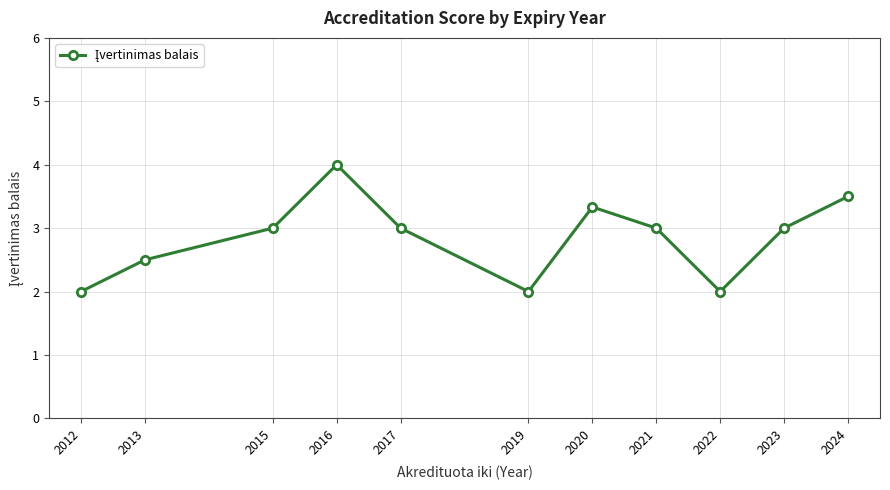

How many interior local valleys (lower than both neighbors) does the data have?

2